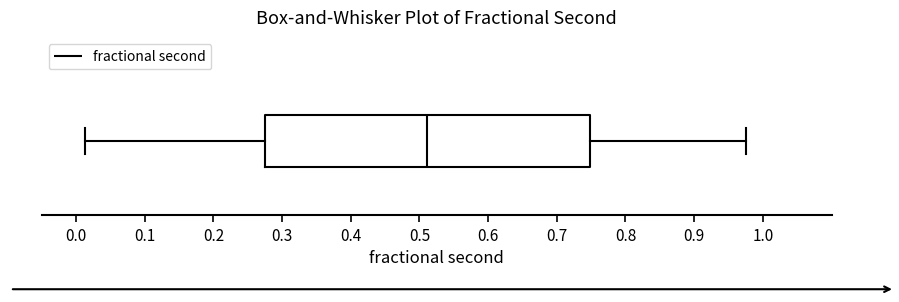

Read this box plot against the x-axis: the position of the median line, the range covered by the box, and the ends of both whiskers. The values are not printed on the chart, so give them approximately, as read against the axis.

median 0.51, box 0.28 to 0.75, whiskers 0.01 to 0.98